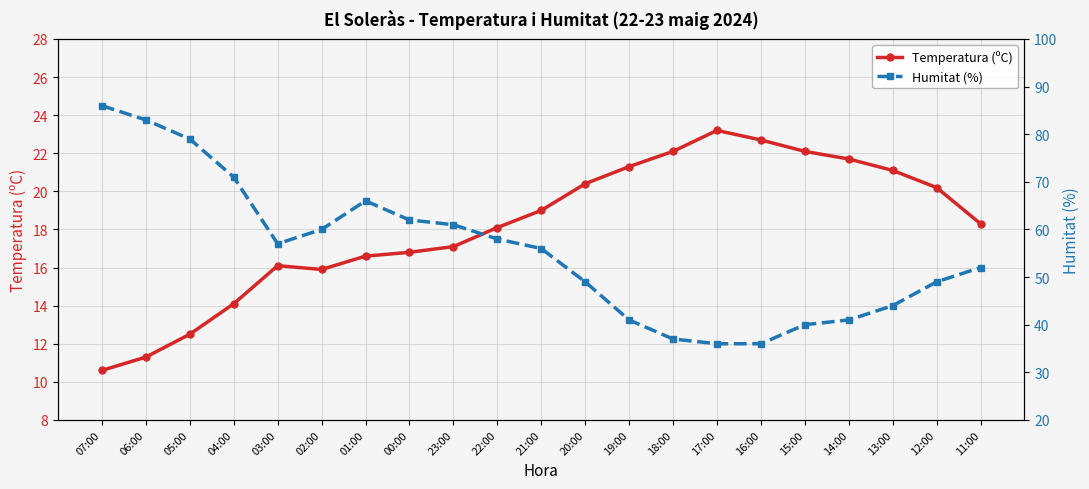

At which category is the sum across all series the highest?

07:00